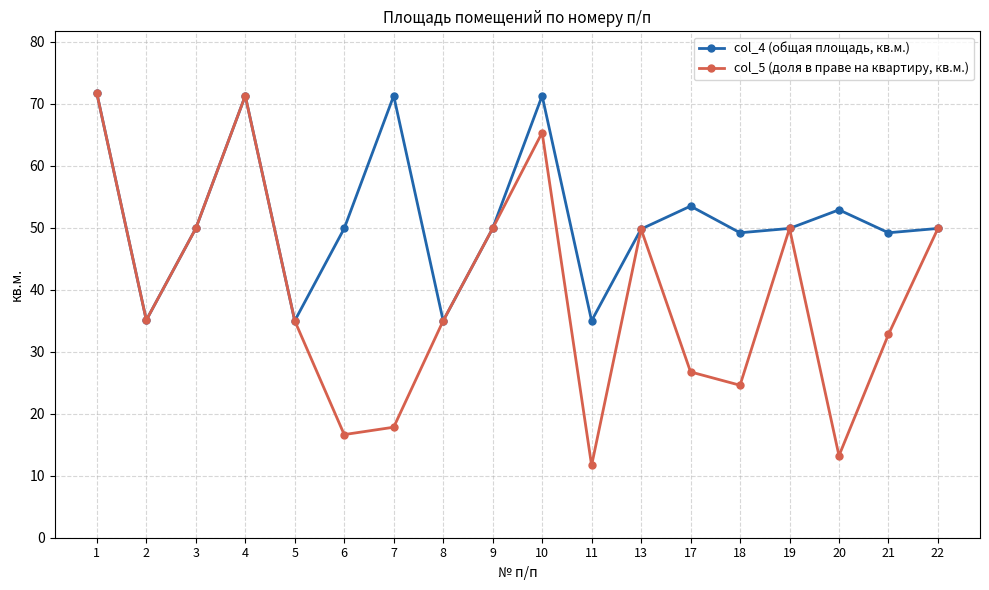

What is the average value of the col_4 (общая площадь, кв.м.) series?

51.7